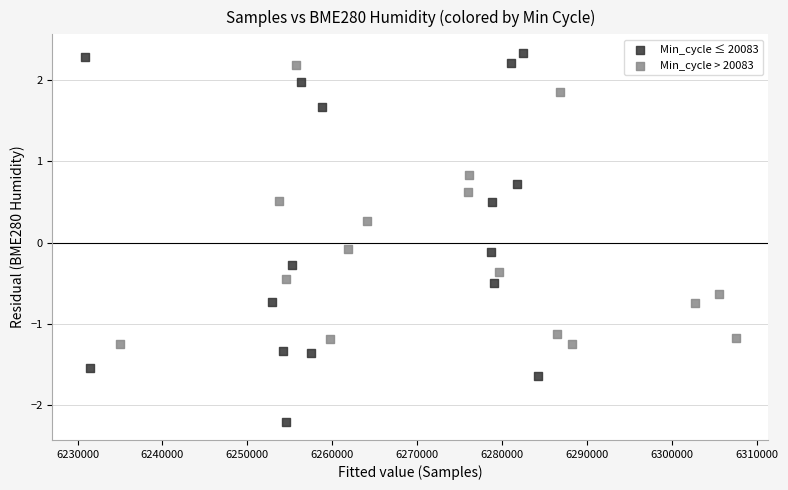

Which series contains the highest Y value?

Min_cycle ≤ 20083